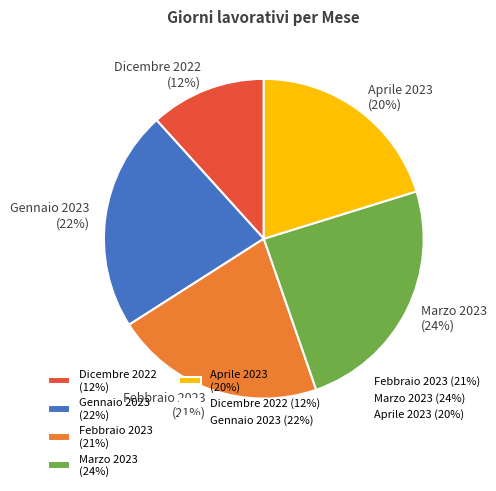

What is the ratio of the value at Aprile 2023 to the value at Marzo 2023?

0.8